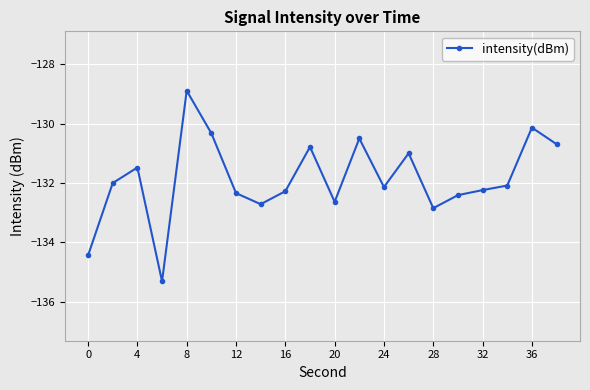

What is the greatest value displayed?

-128.9